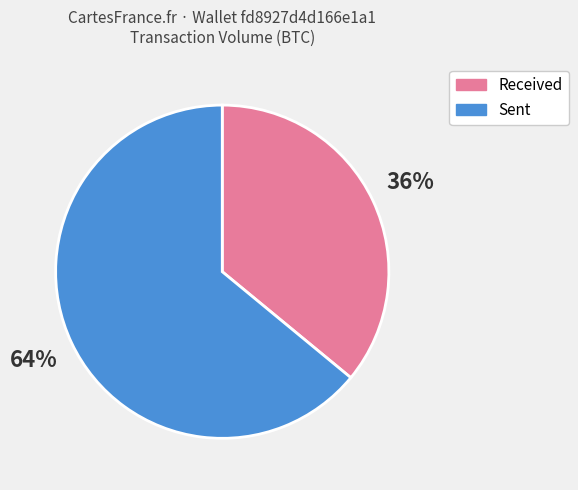

True or false: Received accounts for 47% of the total.

False